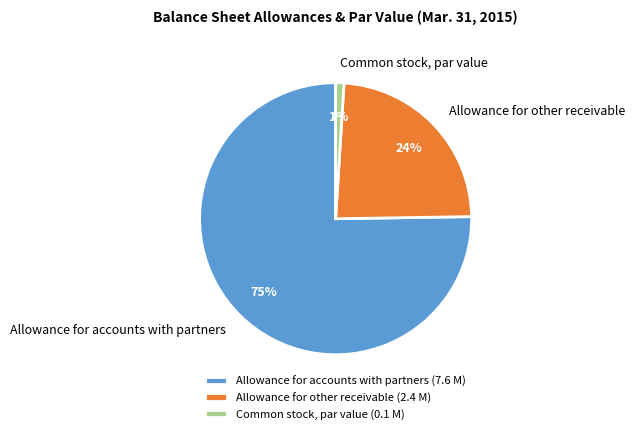

Which slice is the largest?

Allowance for accounts with partners